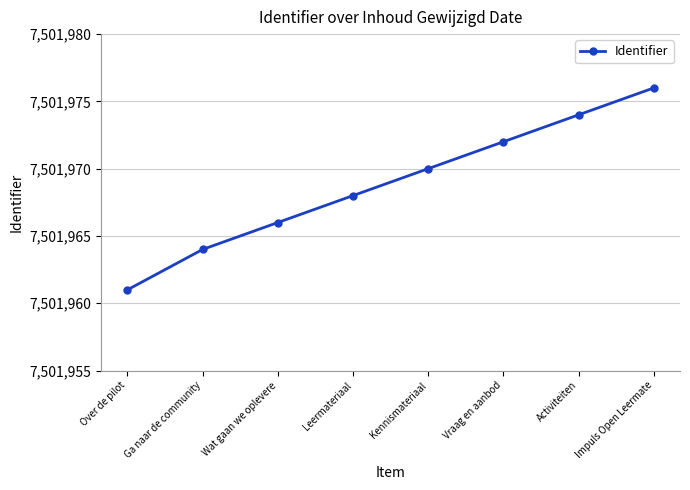

The chart shows a value of 7501964 at Ga naar de community. True or false?

True